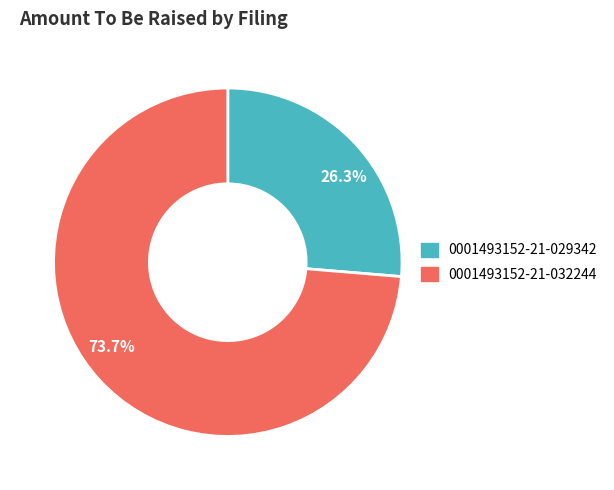

Between 73.7% and 26.3%, which is larger?

73.7%